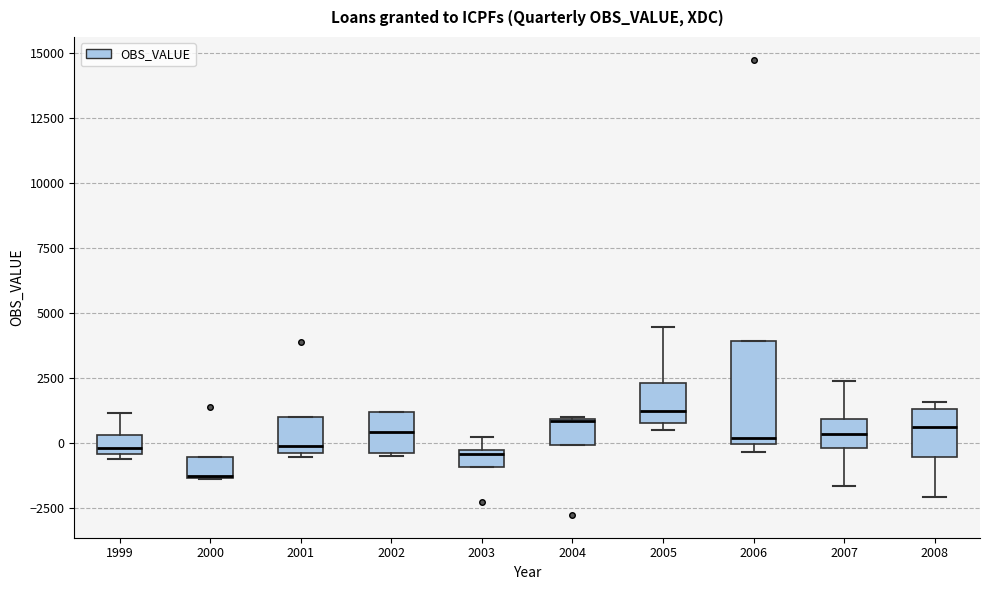

Comparing the boxes themselves (not the whiskers), which one is the tallest?

2006